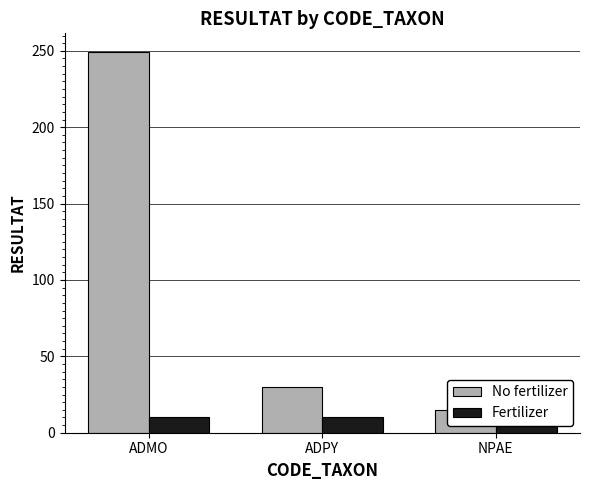

Which category has the lowest value in the Fertilizer series?

NPAE